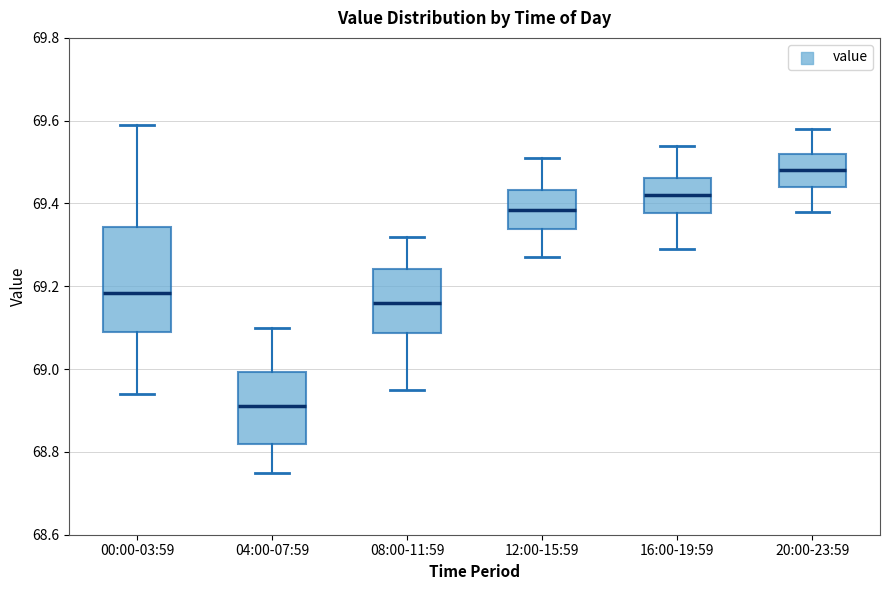

Where does the lower whisker of the box for 08:00-11:59 end on the y-axis? The values are not printed on the chart, so give them approximately, as read against the axis.

68.96